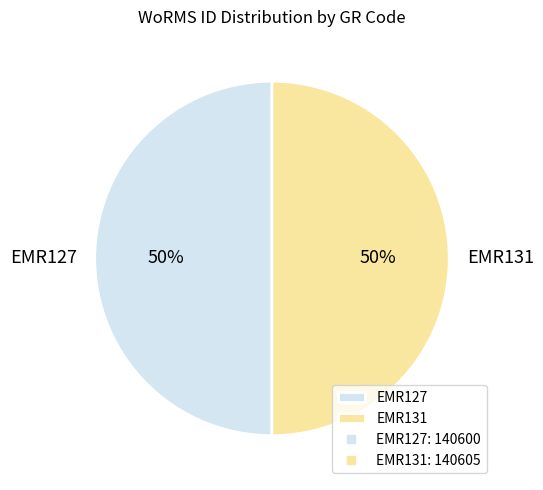

Combined, do EMR131 and EMR127 account for over 50%?

Yes